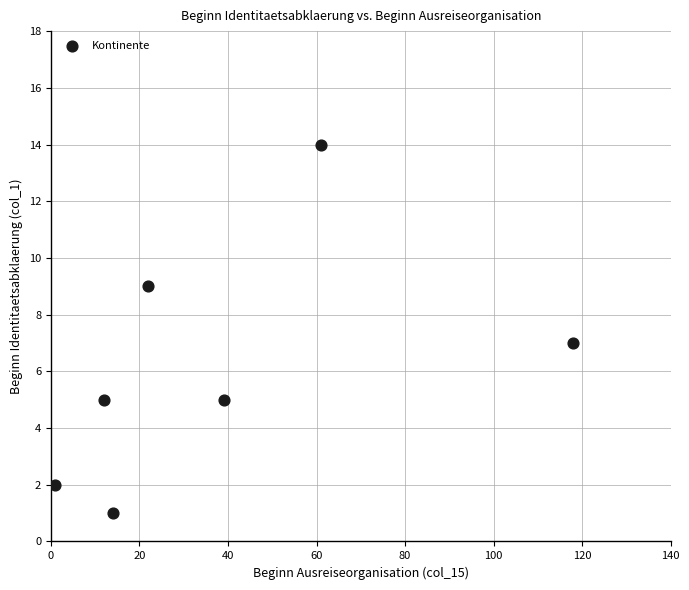

What is the range of Y values (max minus min)?

13